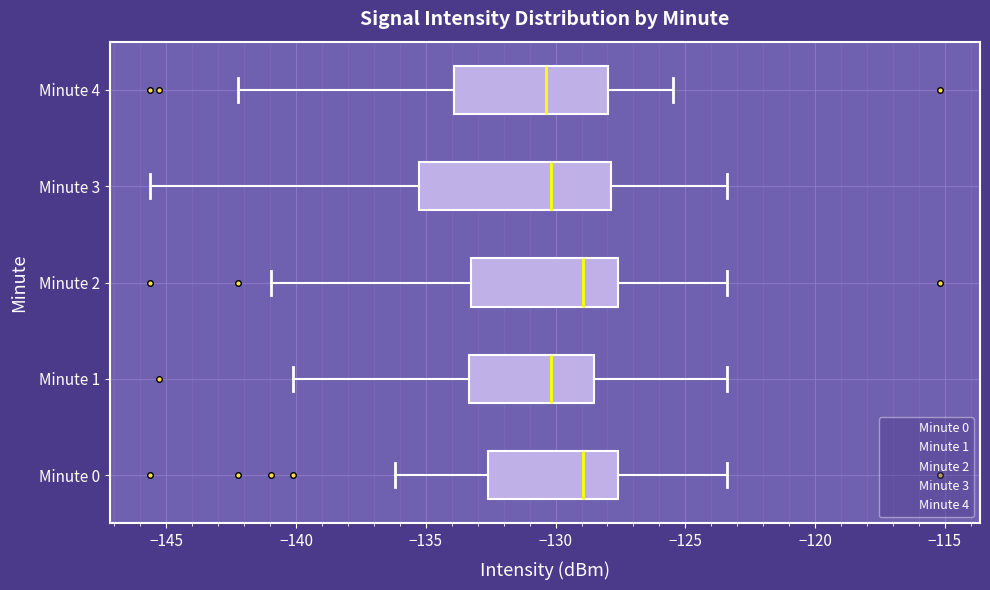

Reading bottom to top, read every box against the x-axis: the position of its median line, the range the box covers, and the ends of its whiskers. The values are not printed on the chart, so give them approximately, as read against the axis.

Minute 0: median -129.0, box -132.5 to -127.5, whiskers -136.0 to -123.5
Minute 1: median -130.0, box -133.5 to -128.5, whiskers -140.0 to -123.5
Minute 2: median -129.0, box -133.5 to -127.5, whiskers -141.0 to -123.5
Minute 3: median -130.0, box -135.5 to -128.0, whiskers -145.5 to -123.5
Minute 4: median -130.5, box -134.0 to -128.0, whiskers -142.0 to -125.5